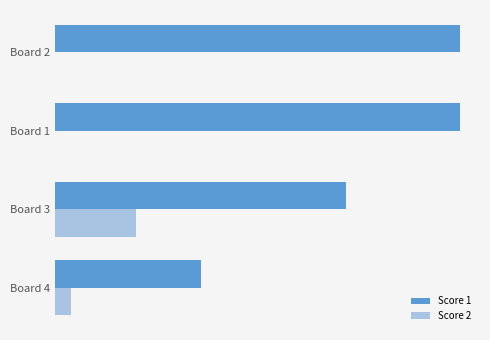

What is the value of the Score 1 bar at the 3rd from the left?

25